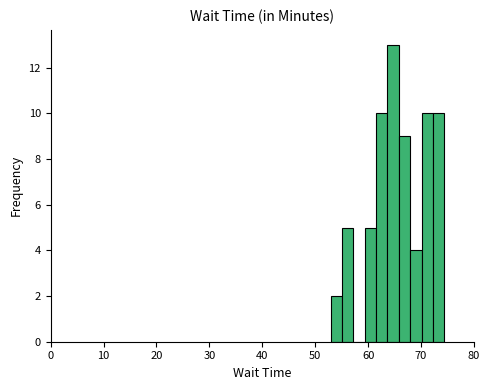

Around what value on the x-axis is the tallest bar? Give the approximate position of its centre, as read against the axis.

65